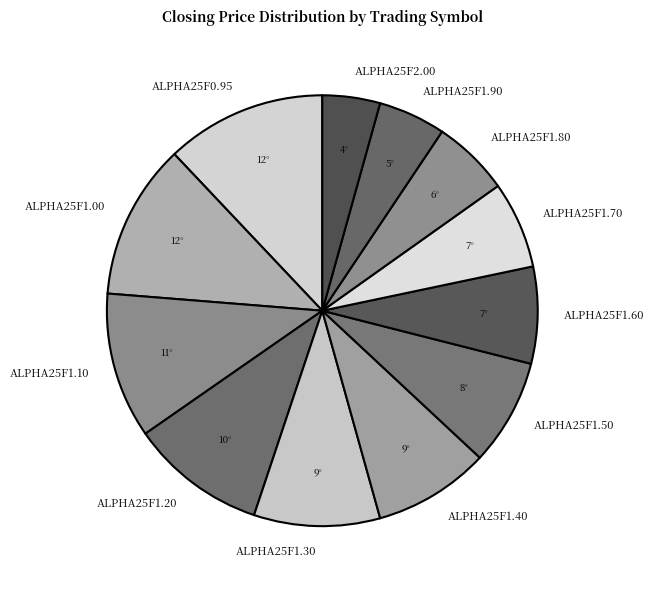

What is the ratio of the value at ALPHA25F1.10 to the value at ALPHA25F1.40?

1.3